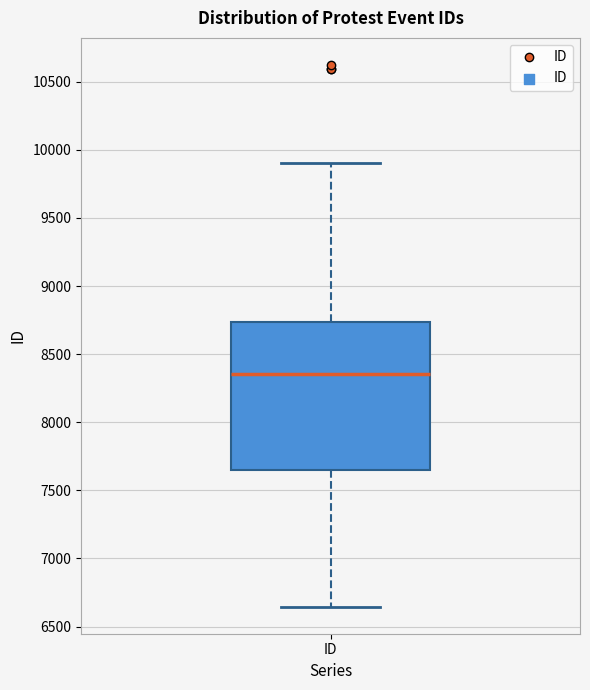

Transcribe this box plot: give where the median line is, the range the box spans, and where the two whiskers end, as read against the y-axis. The values are not printed on the chart, so give them approximately, as read against the axis.

median 8350, box 7650 to 8750, whiskers 6650 to 9900